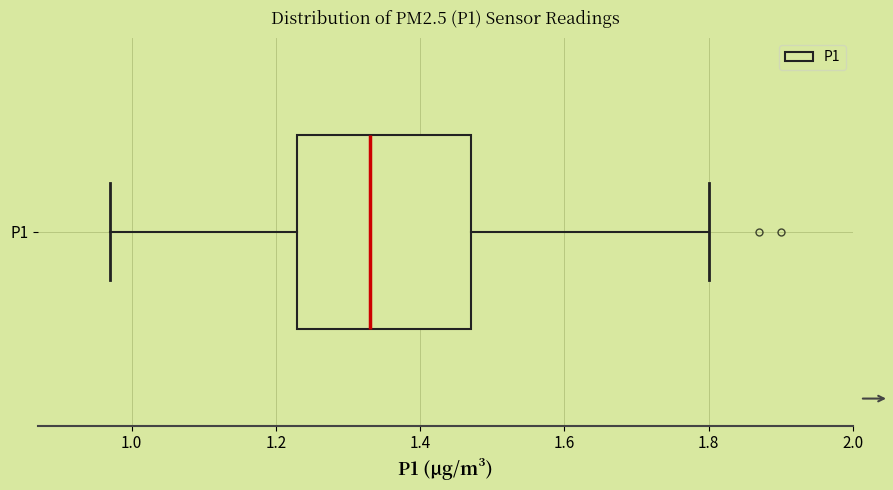

Where is the left edge of the box for P1 on the x-axis? The values are not printed on the chart, so give them approximately, as read against the axis.

1.24